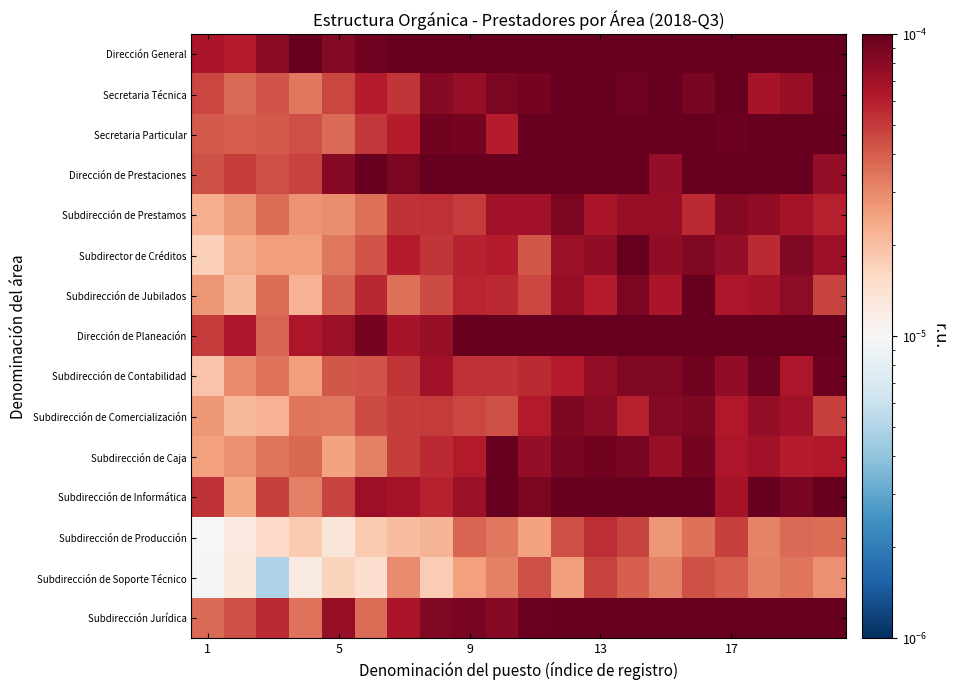

List the series in order of their peak value, highest first.

Dirección de Planeación, Dirección de Prestaciones, Dirección General, Subdirección de Informática, Secretaria Técnica, Secretaria Particular, Subdirección Jurídica, Subdirector de Créditos, Subdirección de Caja, Subdirección de Jubilados, Subdirección de Contabilidad, Subdirección de Prestamos, Subdirección de Comercialización, Subdirección de Producción, Subdirección de Soporte Técnico